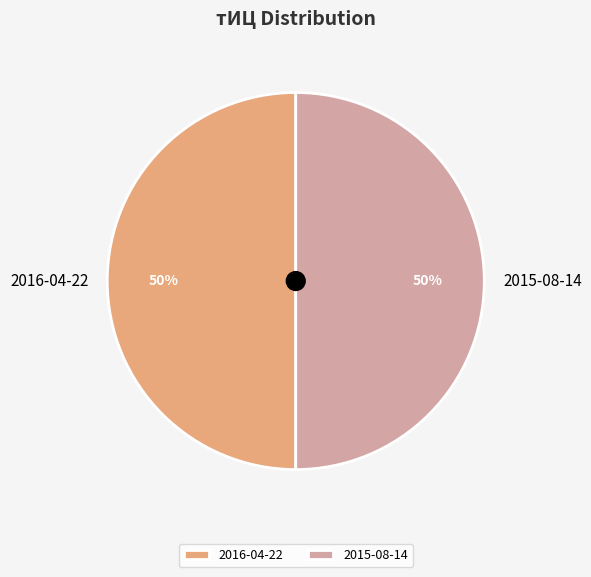

How many segments does this pie chart have?

2